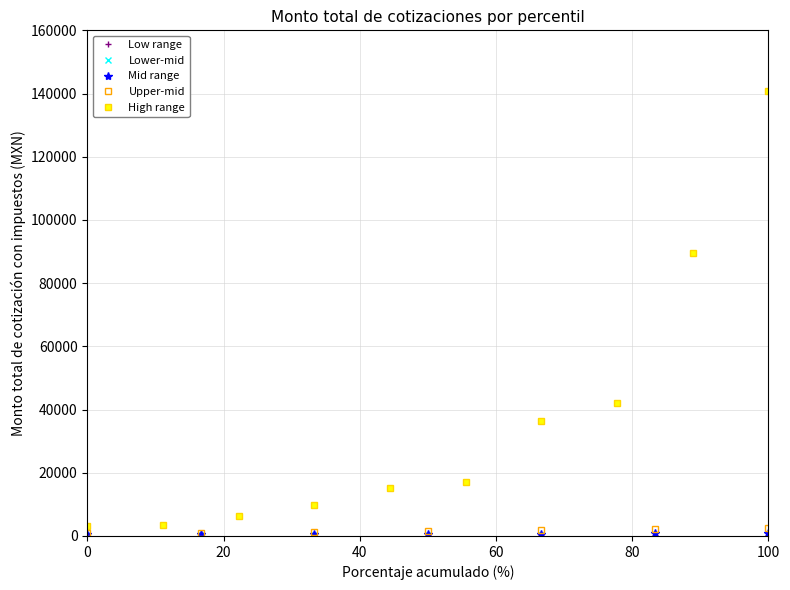

True or false: the data has more than 0 interior local peaks.

True